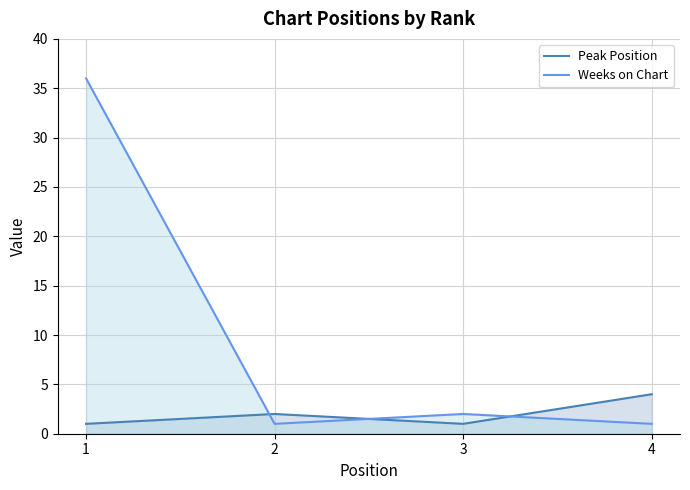

What are all the series names shown in the legend?

Peak Position, Weeks on Chart